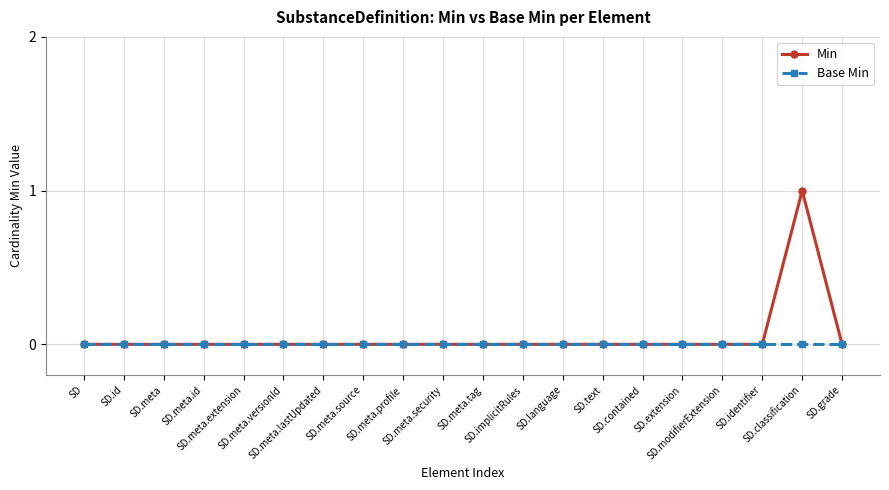

Count the number of categories in the chart.

20